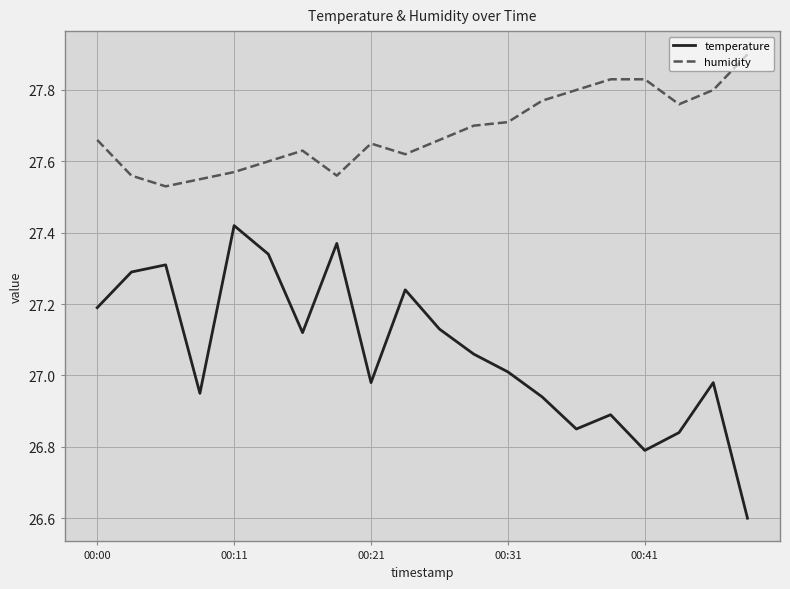

What are all the series names shown in the legend?

temperature, humidity